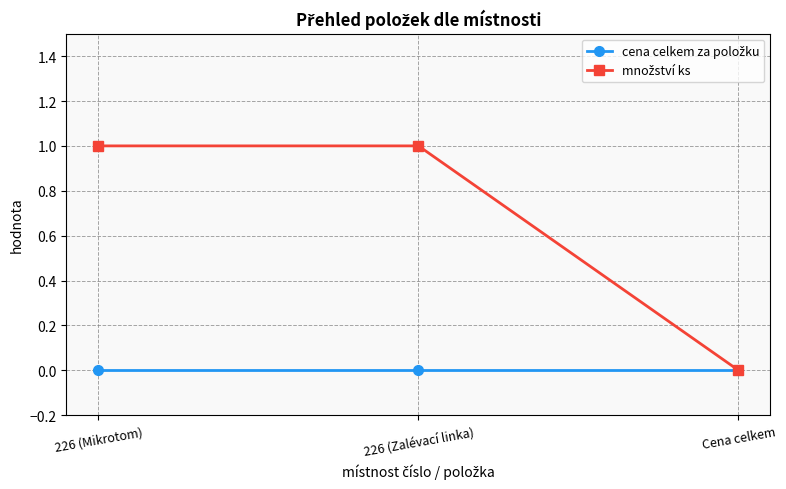

What is the label of the 3rd point from the left?

Cena celkem